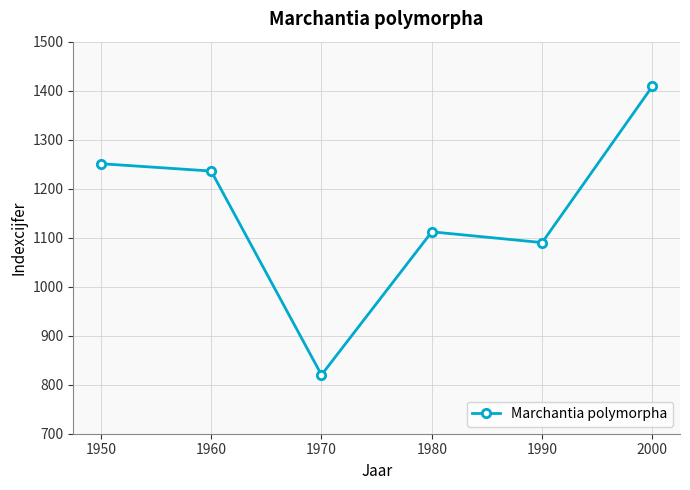

Which category has the highest value across all series?

2000